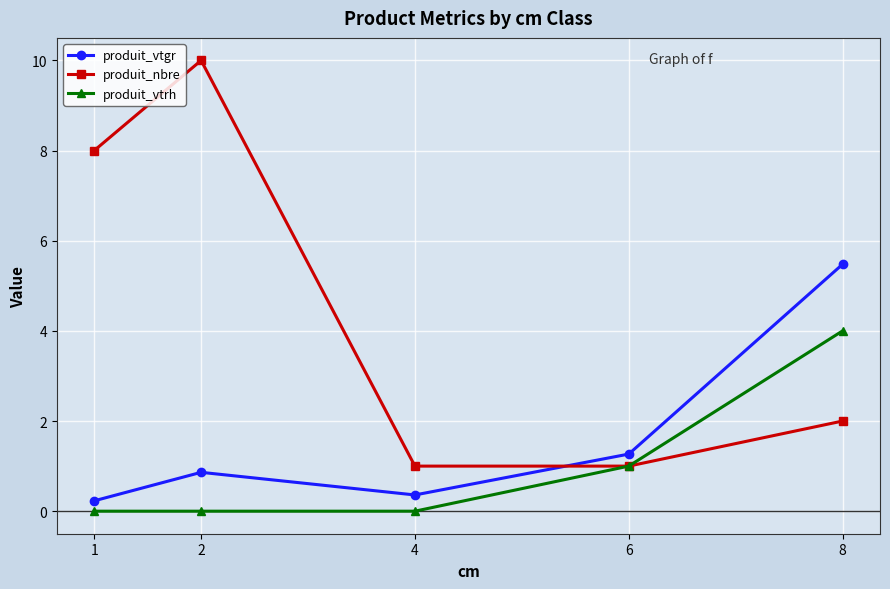

Which series ends up on top after the final intersection of produit_nbre and produit_vtgr?

produit_vtgr